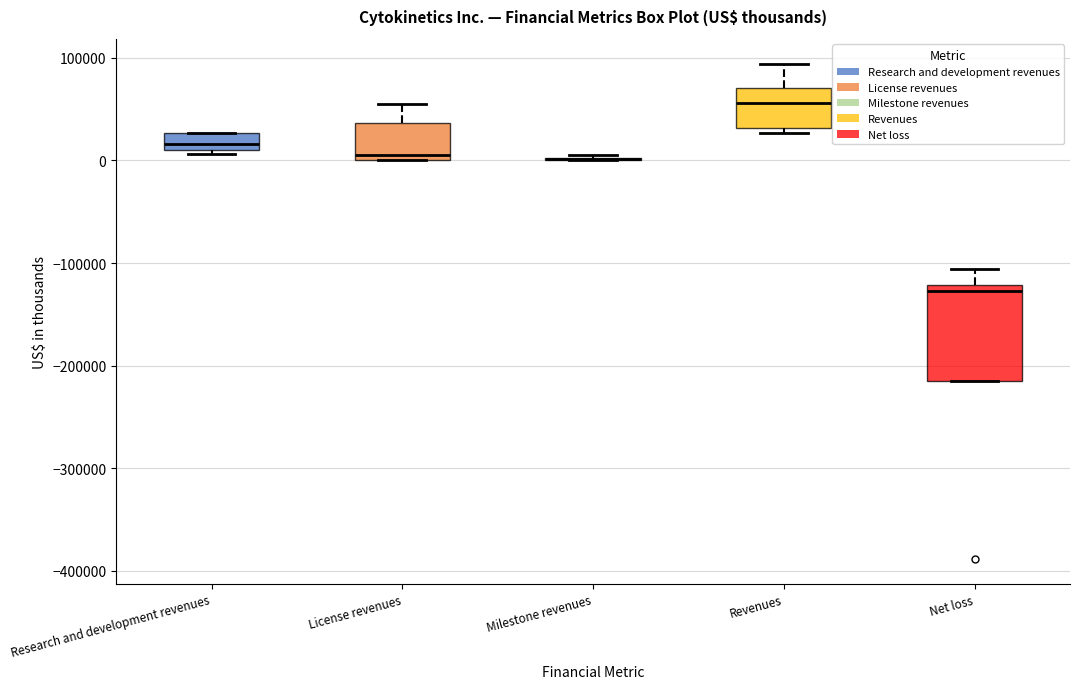

Reading left to right, transcribe this box plot: for each box, give where its median line is, the range the box spans, and where its two whiskers end, as read against the y-axis. The values are not printed on the chart, so give them approximately, as read against the axis.

Research and development revenues: median 20000, box 10000 to 30000, whiskers 10000 (just below the box's lower edge) to 30000
License revenues: median 10000, box 0 to 40000, whiskers 0 to 50000
Milestone revenues: box collapsed to a line at 0, whiskers 0 to 10000
Revenues: median 60000, box 30000 to 70000, whiskers 30000 (just below the box's lower edge) to 90000
Net loss: median -130000, box -220000 to -120000, whiskers -220000 to -110000